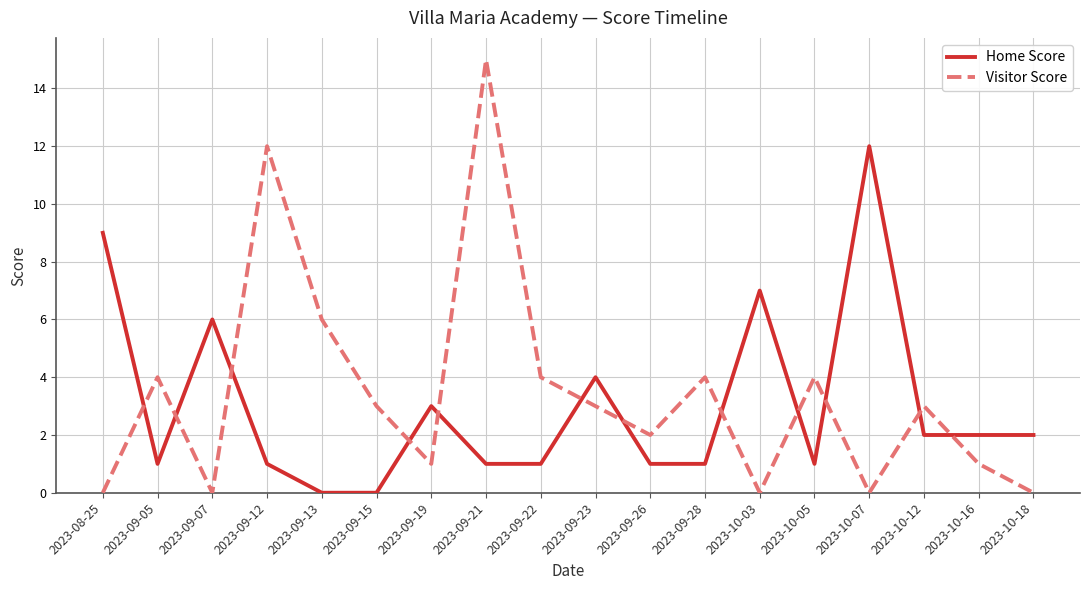

The Home Score series shows 0 at 2023-09-15. True or false?

True